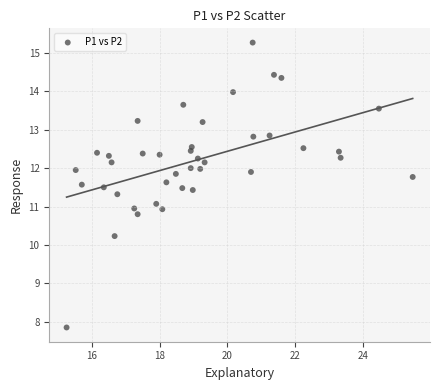

What is the range of Y values (max minus min)?

7.4